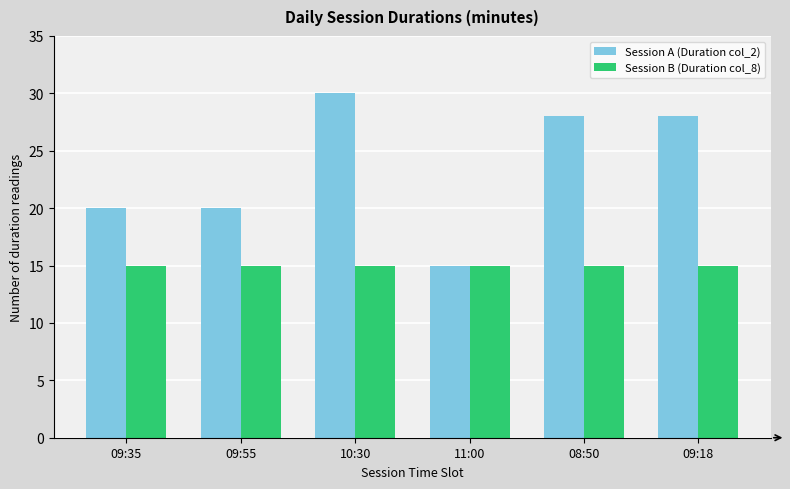

What is the value of the Session A (Duration col_2) bar at the 3rd from the left?

30